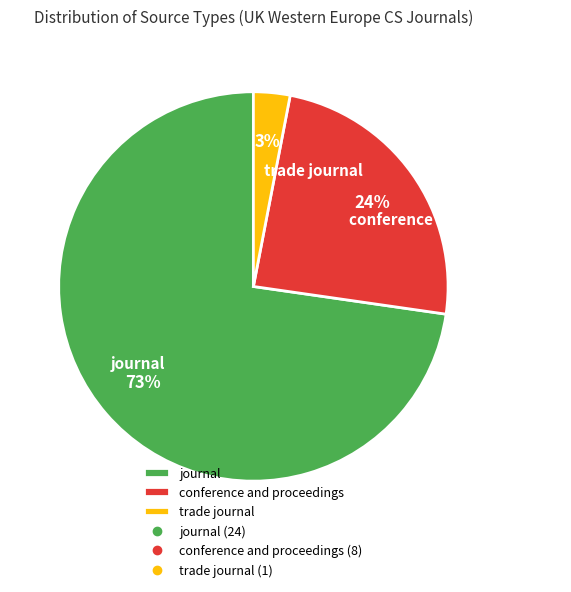

Which has a higher value, trade journal or conference and proceedings?

conference and proceedings